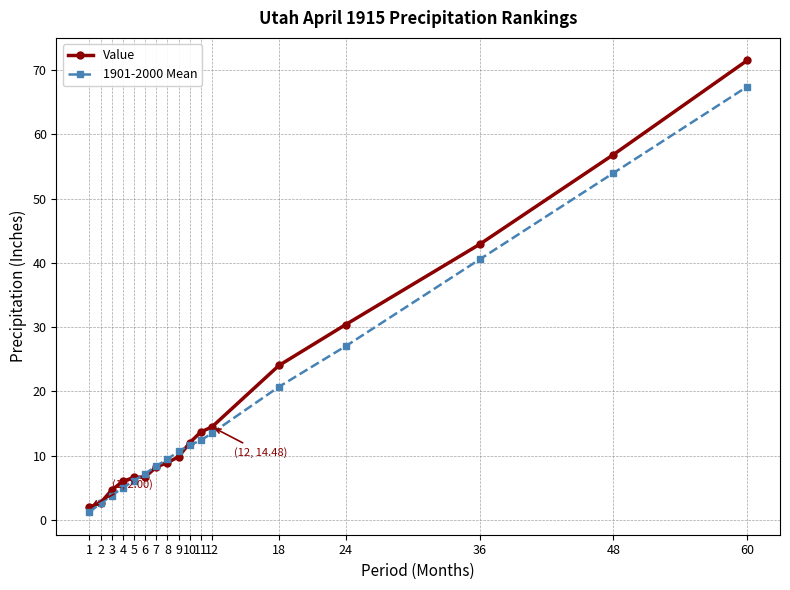

The 1901-2000 Mean series shows 27.1 at 48. True or false?

False